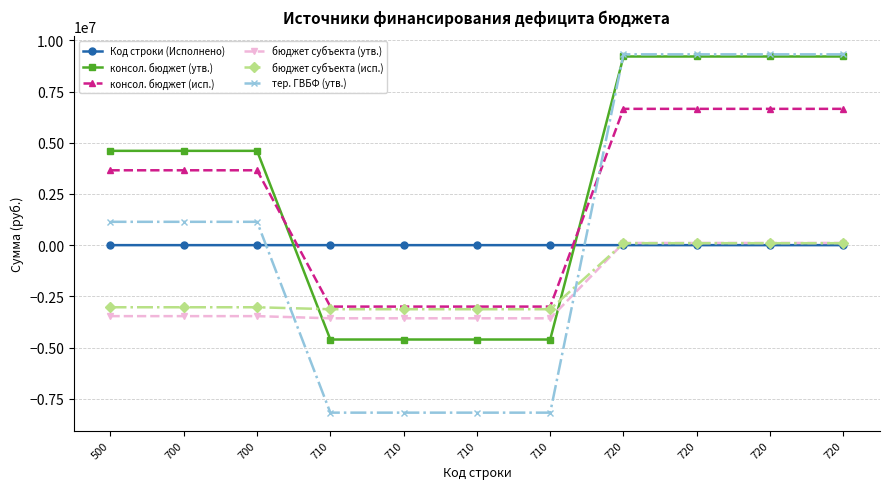

What are all the series names shown in the legend?

Код строки (Исполнено), консол. бюджет (утв.), консол. бюджет (исп.), бюджет субъекта (утв.), бюджет субъекта (исп.), тер. ГВБФ (утв.)